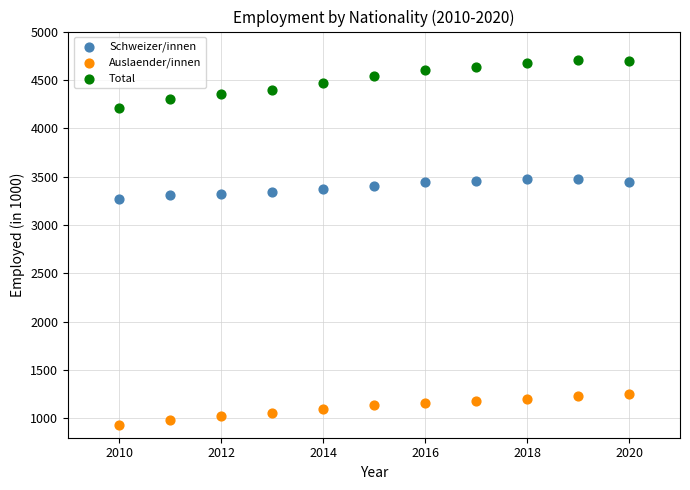

Across all data points, what is the range of Y values (max minus min)?

3769.8